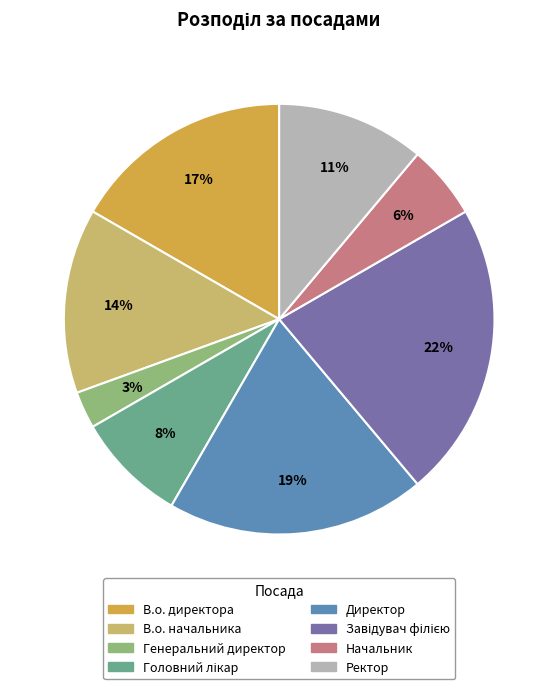

Which slice is the smallest?

Генеральний директор